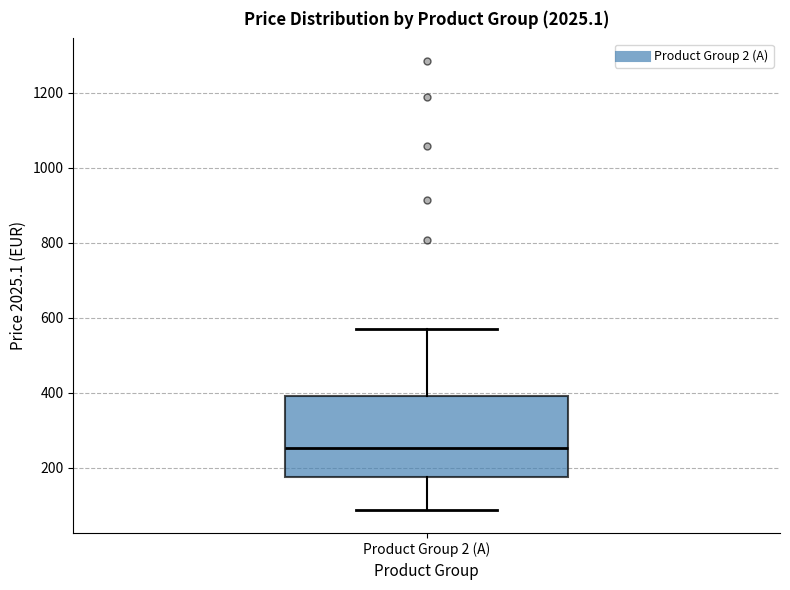

Read this box plot against the y-axis: the position of the median line, the range covered by the box, and the ends of both whiskers. The values are not printed on the chart, so give them approximately, as read against the axis.

median 260, box 180 to 400, whiskers 80 to 580